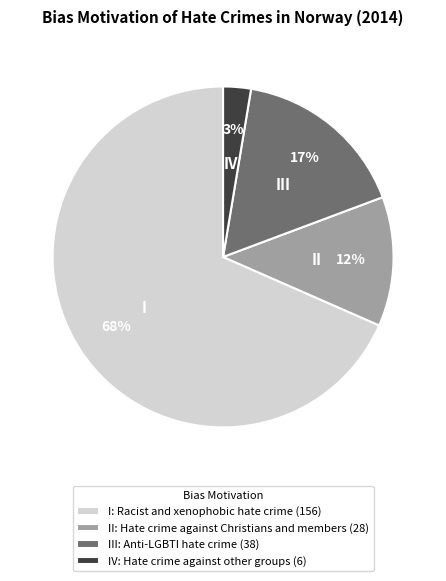

To the nearest percent, what portion does I: Racist and xenophobic hate crime (156) represent?

68%